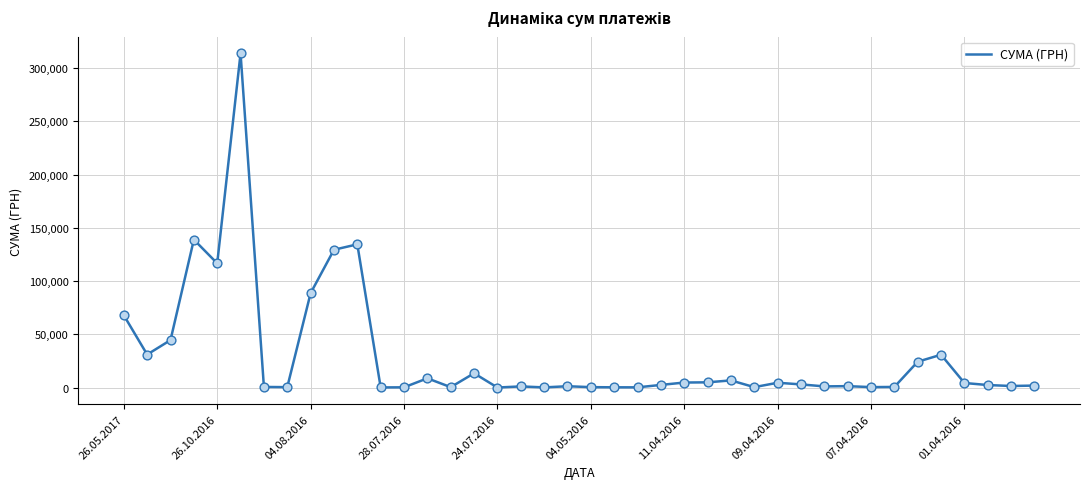

What is the greatest value displayed?

313793.7